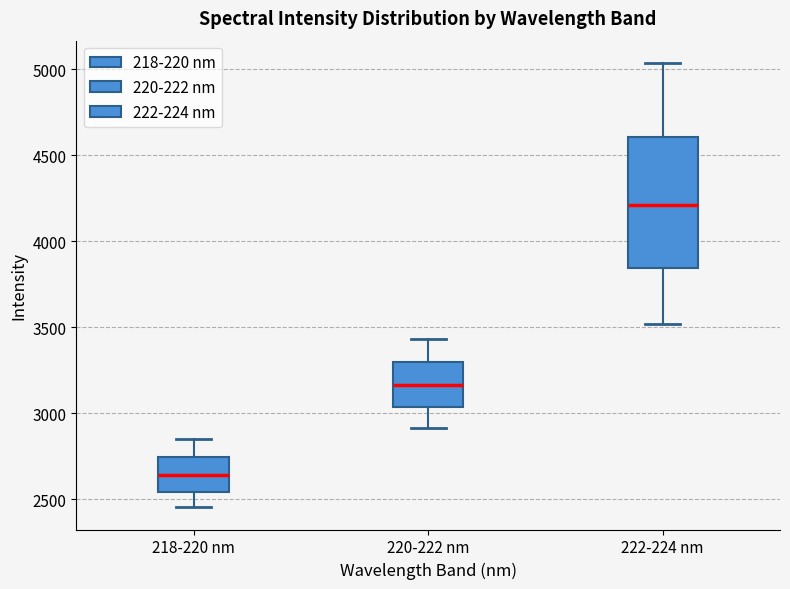

Reading left to right, transcribe this box plot: for each box, give where its median line is, the range the box spans, and where its two whiskers end, as read against the y-axis. The values are not printed on the chart, so give them approximately, as read against the axis.

218-220 nm: median 2650, box 2550 to 2750, whiskers 2450 to 2850
220-222 nm: median 3150, box 3050 to 3300, whiskers 2900 to 3450
222-224 nm: median 4200, box 3850 to 4600, whiskers 3500 to 5050